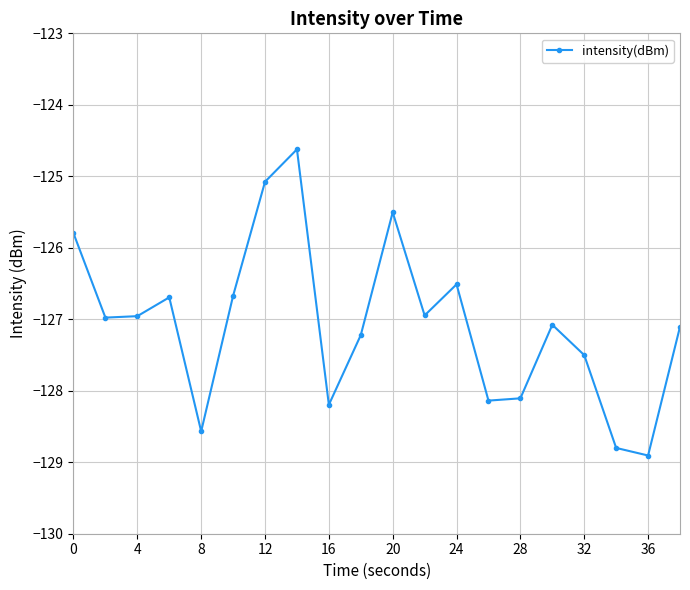

What is the sum of all values?

-2541.4